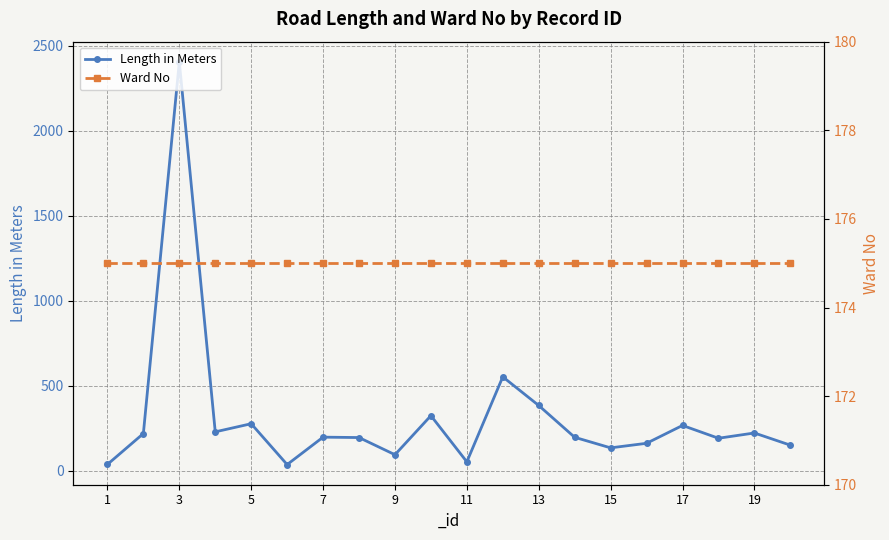

What is the value of the Ward No point at the 8th from the left?

175.0